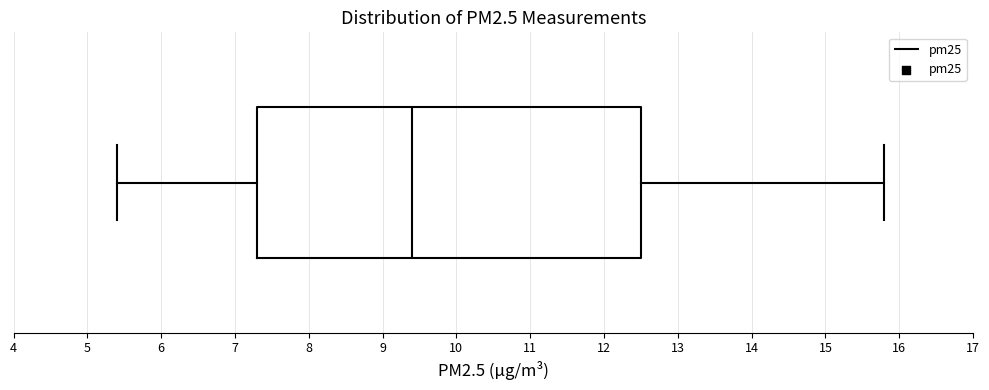

Transcribe this box plot: give where the median line is, the range the box spans, and where the two whiskers end, as read against the x-axis. The values are not printed on the chart, so give them approximately, as read against the axis.

median 9.4, box 7.3 to 12.5, whiskers 5.4 to 15.8